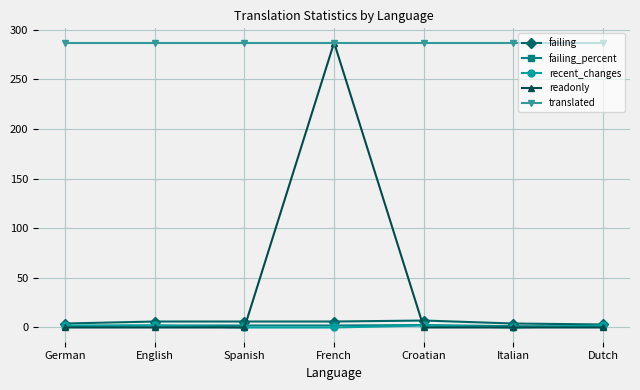

True or false: translated and failing intersect in this chart.

False